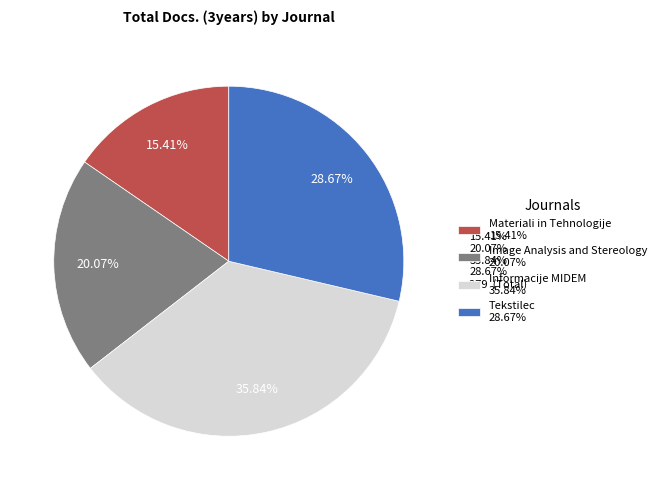

What is the largest slice in the pie chart?

Informacije MIDEM